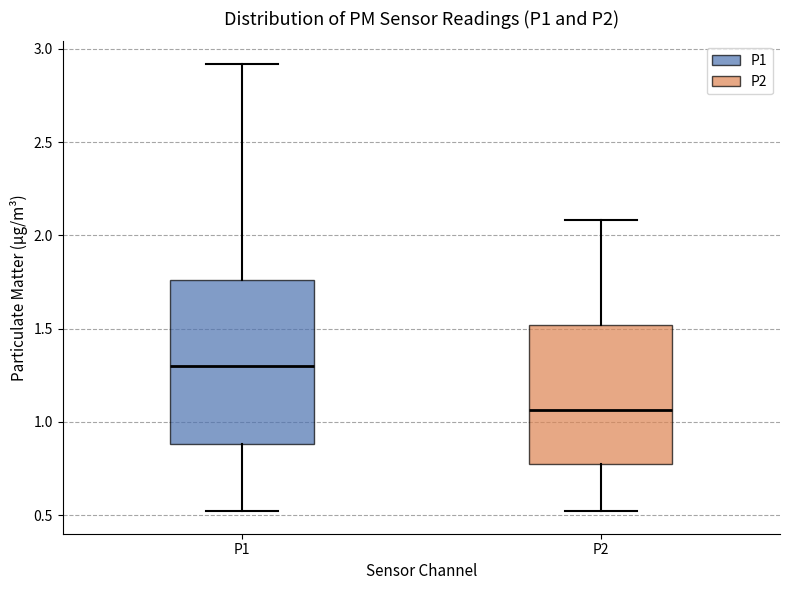

Reading left to right, read every box against the y-axis: the position of its median line, the range the box covers, and the ends of its whiskers. The values are not printed on the chart, so give them approximately, as read against the axis.

P1: median 1.30, box 0.90 to 1.75, whiskers 0.50 to 2.90
P2: median 1.05, box 0.80 to 1.50, whiskers 0.50 to 2.10